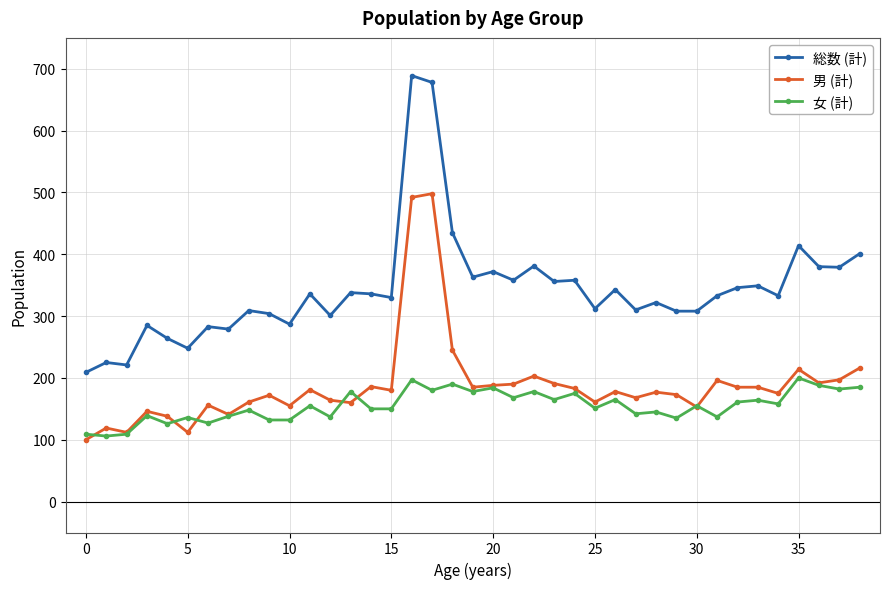

What is the value of the 女 (計) point at the 10th from the left?

132